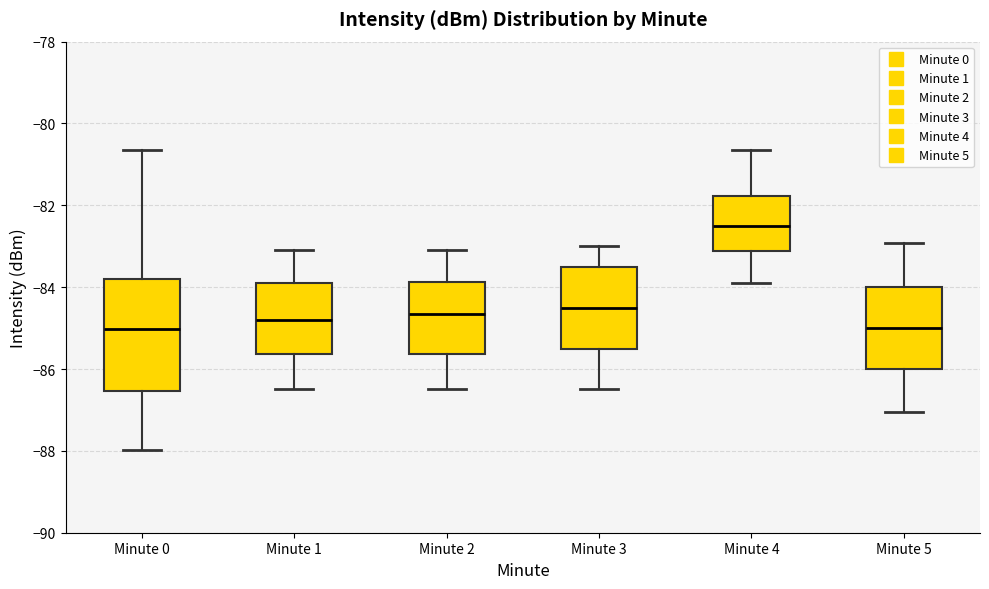

Reading left to right, transcribe this box plot: for each box, give where its median line is, the range the box spans, and where its two whiskers end, as read against the y-axis. The values are not printed on the chart, so give them approximately, as read against the axis.

Minute 0: median -85.0, box -86.6 to -83.8, whiskers -88.0 to -80.6
Minute 1: median -84.8, box -85.6 to -83.8, whiskers -86.4 to -83.0
Minute 2: median -84.6, box -85.6 to -83.8, whiskers -86.4 to -83.0
Minute 3: median -84.4, box -85.4 to -83.4, whiskers -86.4 to -83.0
Minute 4: median -82.4, box -83.2 to -81.8, whiskers -83.8 to -80.6
Minute 5: median -85.0, box -86.0 to -84.0, whiskers -87.0 to -83.0